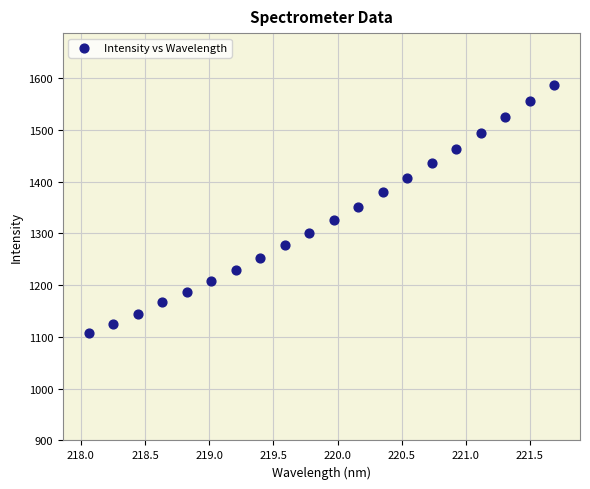

What is the range of Y values (max minus min)?

479.2